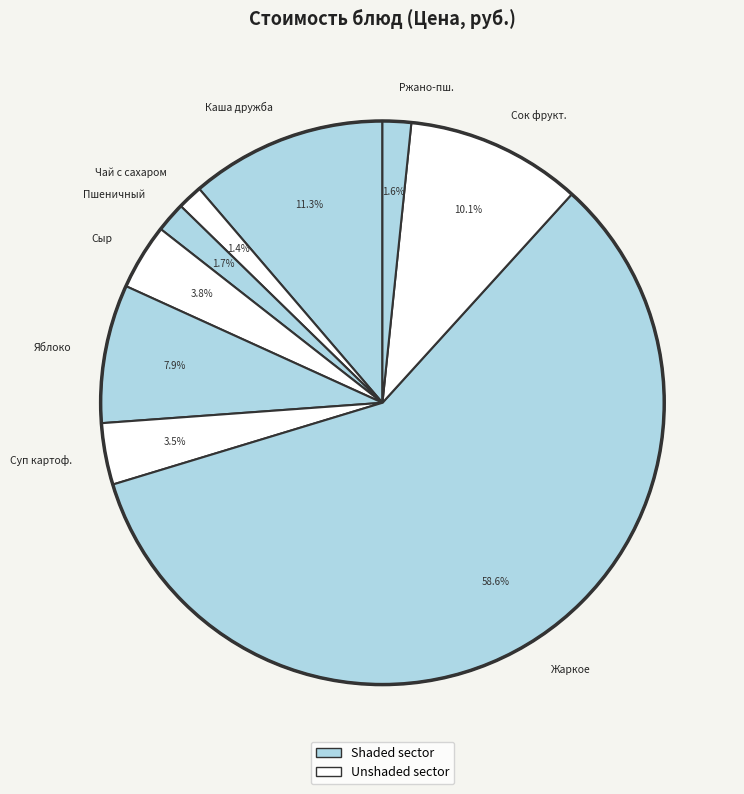

Is the sum of Чай с сахаром and Сыр greater than half?

No